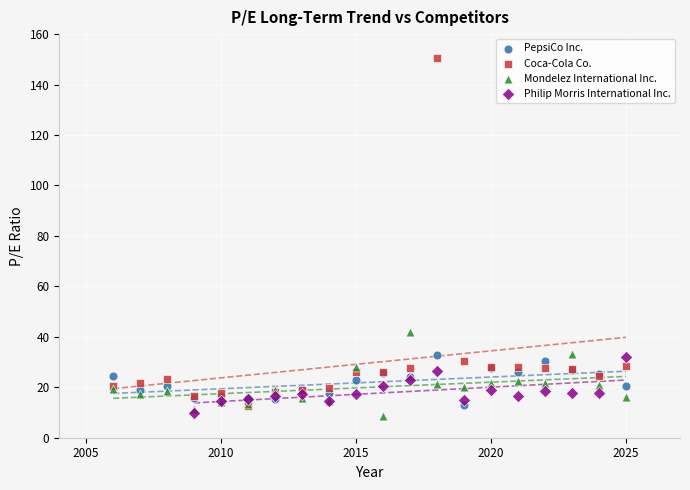

What are all the series names shown in the legend?

PepsiCo Inc., Coca-Cola Co., Mondelez International Inc., Philip Morris International Inc.